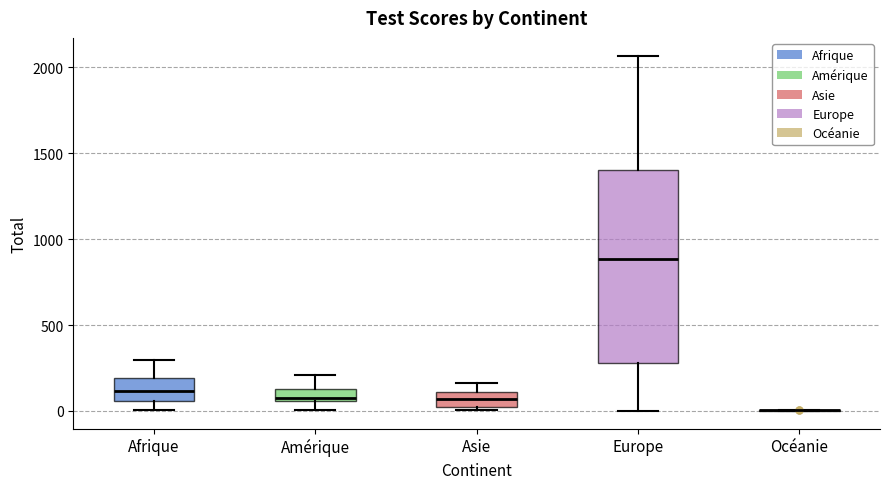

Where does the upper whisker of the box for Amérique end on the y-axis? The values are not printed on the chart, so give them approximately, as read against the axis.

200